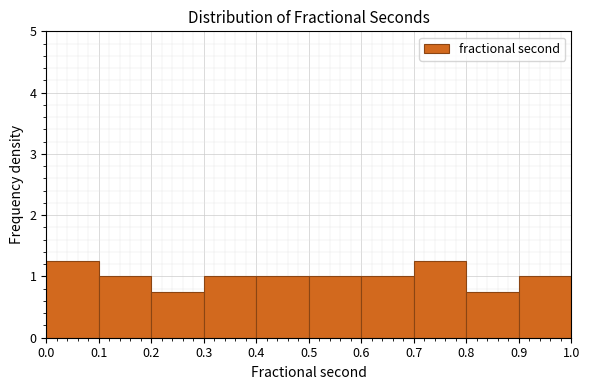

Reading left to right, list every bar in this chart as the range it spans on the x-axis followed by its height. The values are not printed on the chart, so give them approximately, as read against the axis.

0.0 to 0.1: 1.3
0.1 to 0.2: 1.0
0.2 to 0.3: 0.8
0.3 to 0.4: 1.0
0.4 to 0.5: 1.0
0.5 to 0.6: 1.0
0.6 to 0.7: 1.0
0.7 to 0.8: 1.3
0.8 to 0.9: 0.8
0.9 to 1.0: 1.0